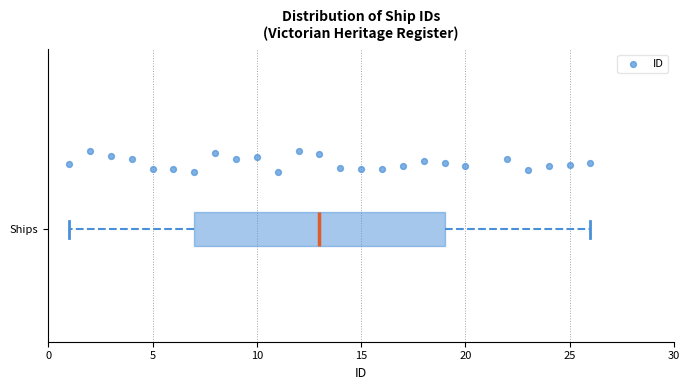

Read this box plot against the x-axis: the position of the median line, the range covered by the box, and the ends of both whiskers. The values are not printed on the chart, so give them approximately, as read against the axis.

median 13, box 7 to 19, whiskers 1 to 26